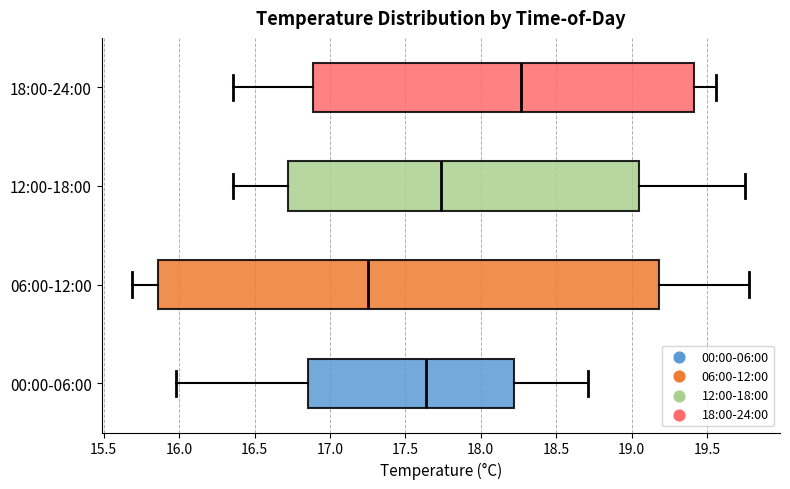

Comparing the boxes themselves (not the whiskers), which one is the widest?

06:00-12:00